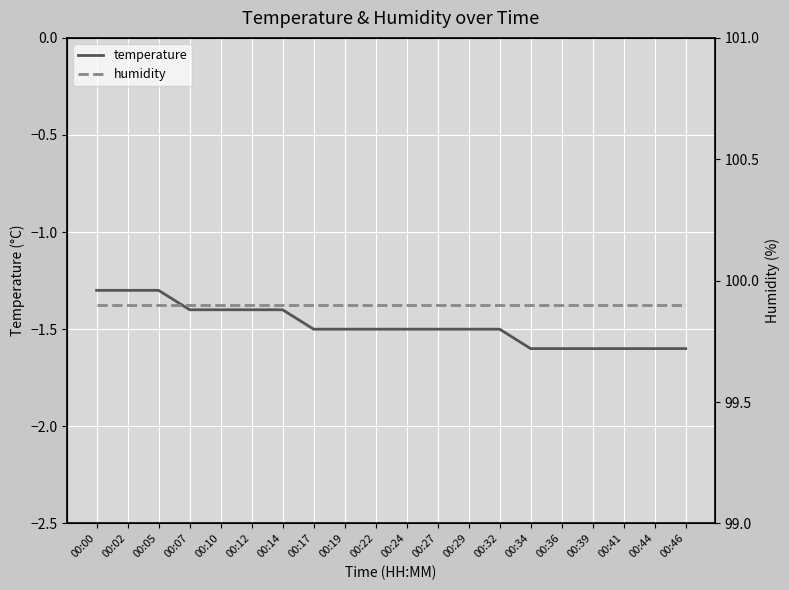

Which category has the lowest value in the temperature series?

00:34